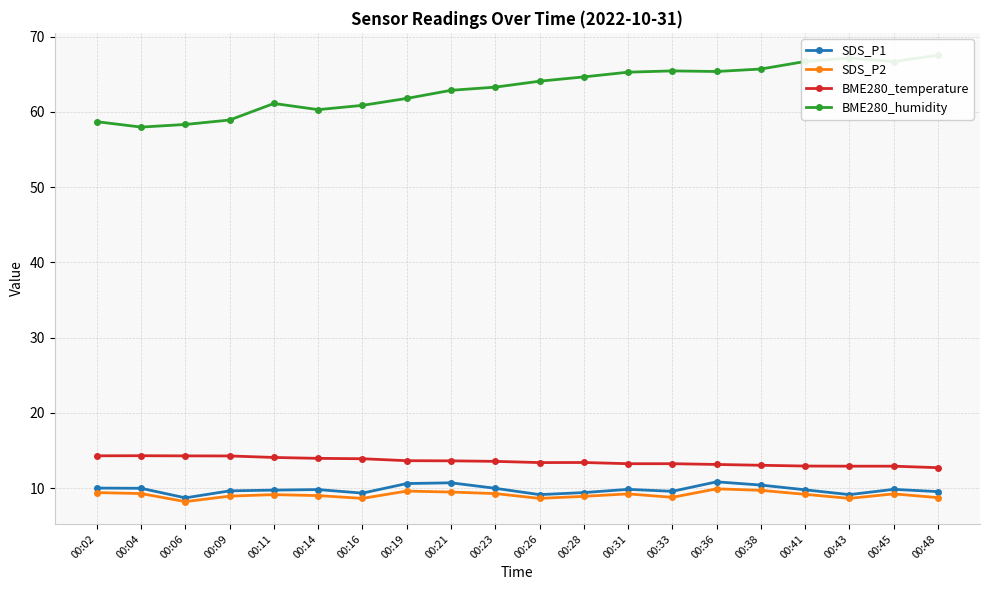

Rank the series by their maximum value, from highest to lowest.

BME280_humidity, BME280_temperature, SDS_P1, SDS_P2